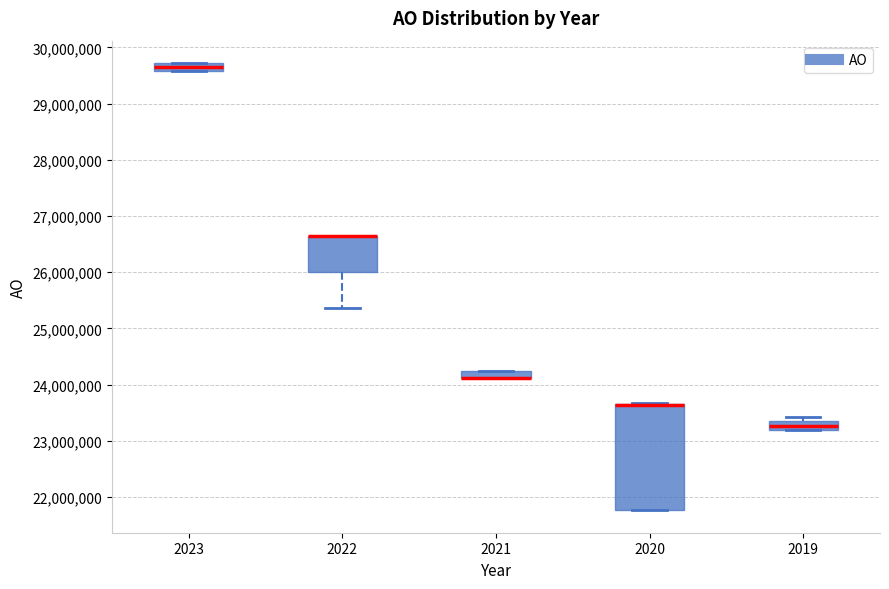

Which box is the tallest, from its lower edge to its upper edge?

2020